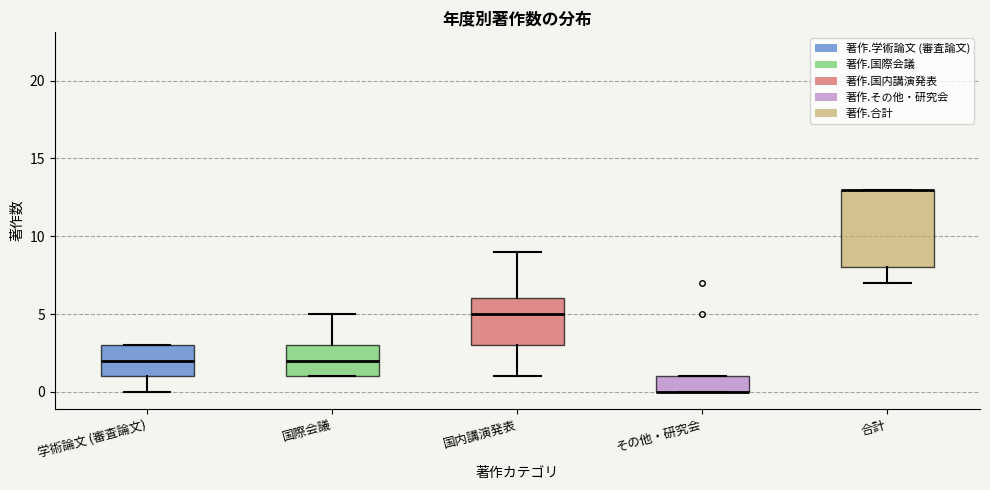

Reading left to right, transcribe this box plot: for each box, give where its median line is, the range the box spans, and where its two whiskers end, as read against the y-axis. The values are not printed on the chart, so give them approximately, as read against the axis.

学術論文 (審査論文): median 2, box 1 to 3, whiskers 0 to 3
国際会議: median 2, box 1 to 3, whiskers 1 to 5
国内講演発表: median 5, box 3 to 6, whiskers 1 to 9
その他・研究会: median 0 (drawn on the box's lower edge), box 0 to 1, whiskers 0 to 1
合計: median 13 (drawn on the box's upper edge), box 8 to 13, whiskers 7 to 13